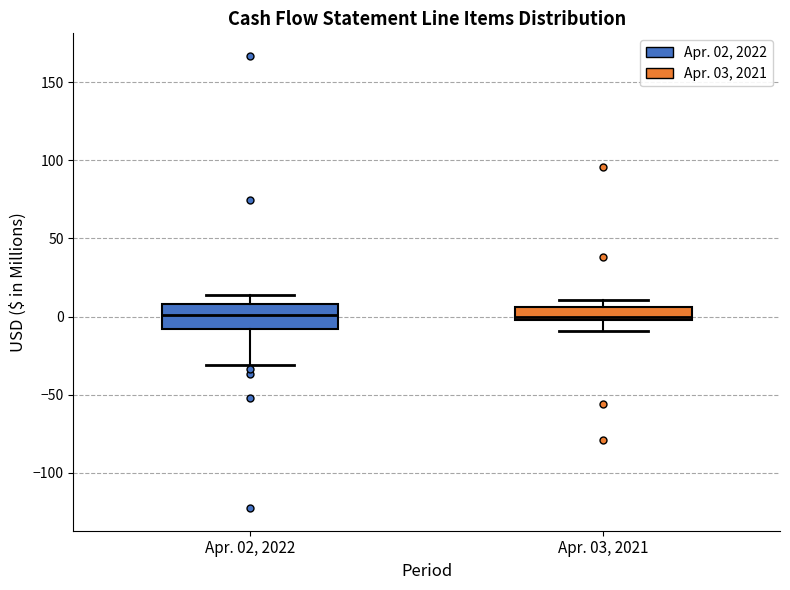

Where is the lower edge of the box for Apr. 02, 2022 on the y-axis? The values are not printed on the chart, so give them approximately, as read against the axis.

-10